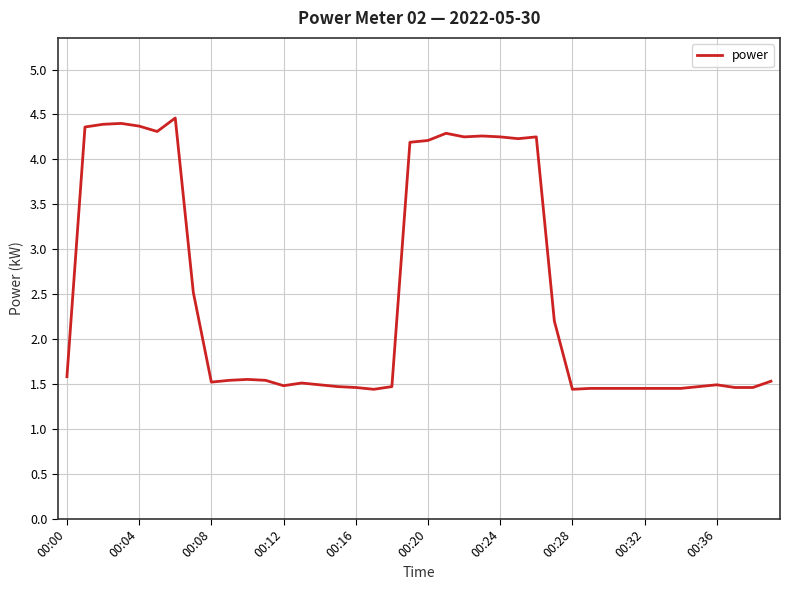

What is the minimum value shown in the chart?

1.4